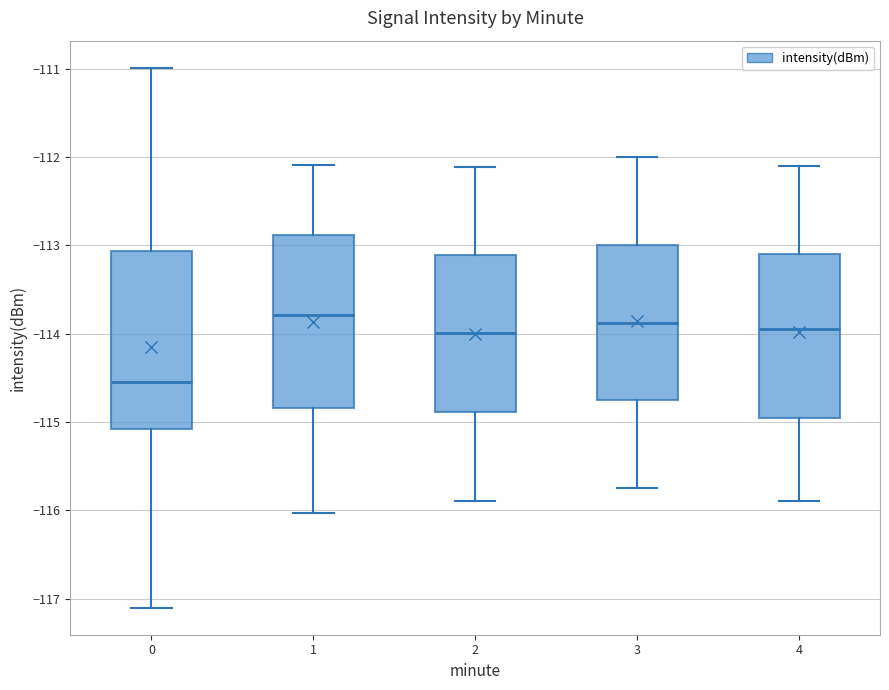

Reading left to right, read every box against the y-axis: the position of its median line, the range the box covers, and the ends of its whiskers. The values are not printed on the chart, so give them approximately, as read against the axis.

0: median -114.6, box -115.1 to -113.1, whiskers -117.1 to -111.0
1: median -113.8, box -114.8 to -112.9, whiskers -116.0 to -112.1
2: median -114.0, box -114.9 to -113.1, whiskers -115.9 to -112.1
3: median -113.9, box -114.7 to -113.0, whiskers -115.7 to -112.0
4: median -113.9, box -114.9 to -113.1, whiskers -115.9 to -112.1